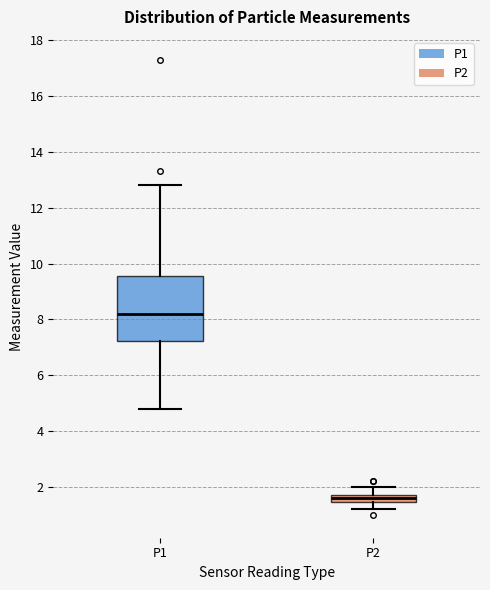

Which box has the highest median line?

P1